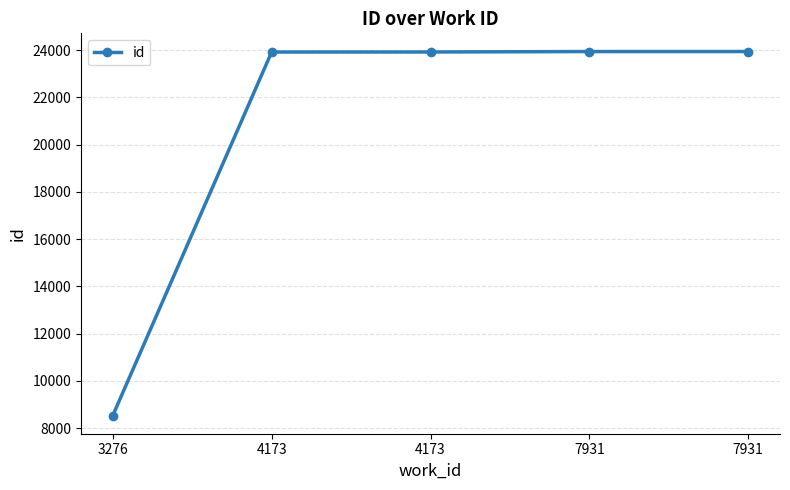

Where does the data first go above 23923?

7931